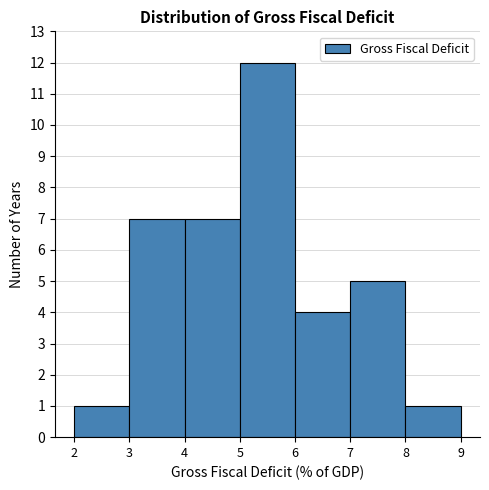

What is the height of the bar covering 2 to 3 on the x-axis? The values are not printed on the chart, so give them approximately, as read against the axis.

1